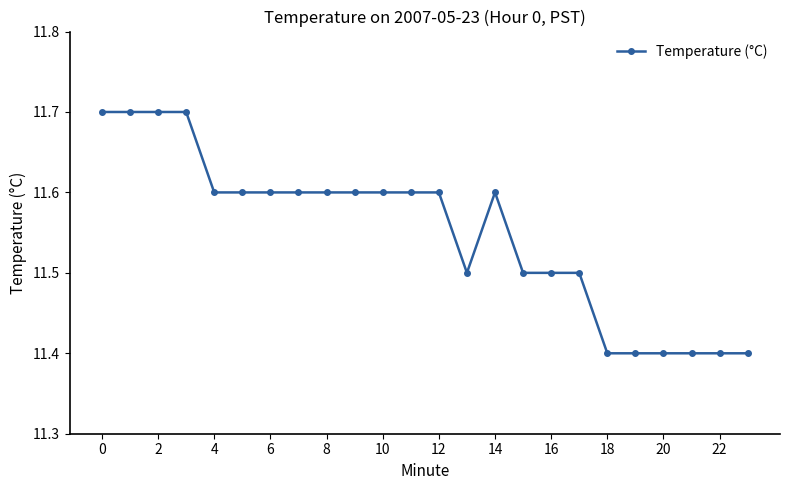

What is the sum of all values?

277.2